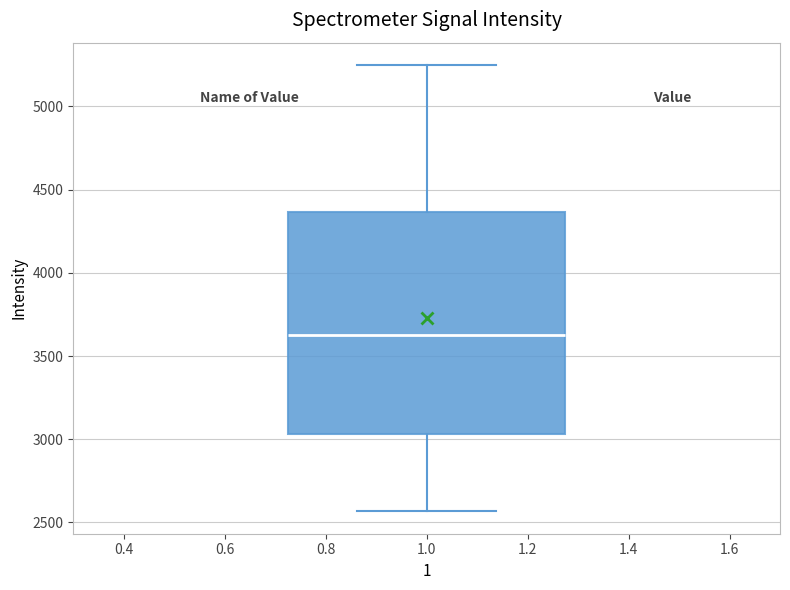

Read this box plot against the y-axis: the position of the median line, the range covered by the box, and the ends of both whiskers. The values are not printed on the chart, so give them approximately, as read against the axis.

median 3650, box 3050 to 4350, whiskers 2550 to 5250